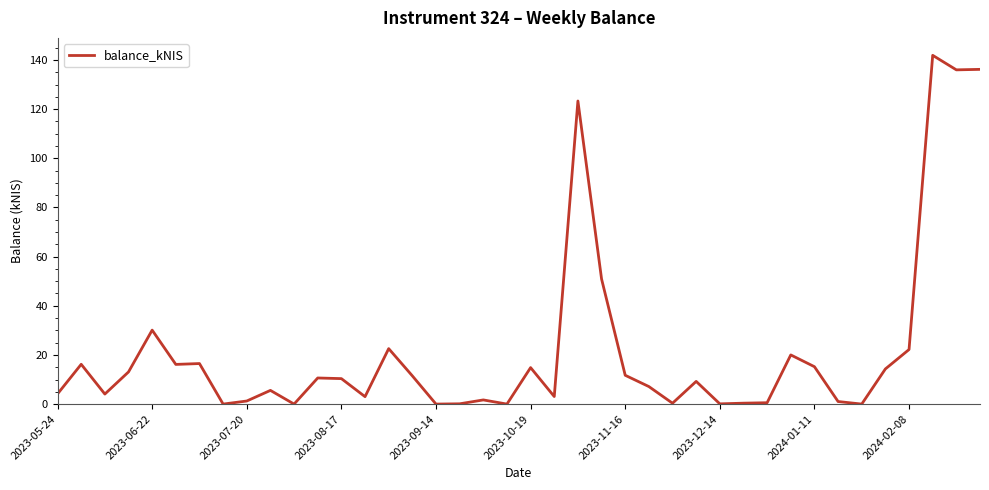

What is the greatest value displayed?

141.9